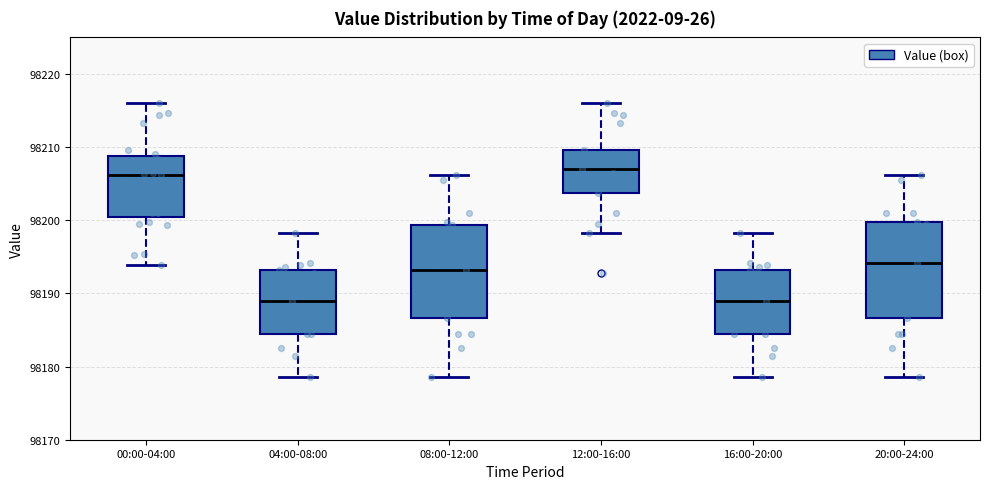

Reading left to right, read every box against the y-axis: the position of its median line, the range the box covers, and the ends of its whiskers. The values are not printed on the chart, so give them approximately, as read against the axis.

00:00-04:00: median 98206, box 98200 to 98209, whiskers 98194 to 98216
04:00-08:00: median 98189, box 98184 to 98193, whiskers 98179 to 98198
08:00-12:00: median 98193, box 98187 to 98199, whiskers 98179 to 98206
12:00-16:00: median 98207, box 98204 to 98210, whiskers 98198 to 98216
16:00-20:00: median 98189, box 98184 to 98193, whiskers 98179 to 98198
20:00-24:00: median 98194, box 98187 to 98200, whiskers 98179 to 98206